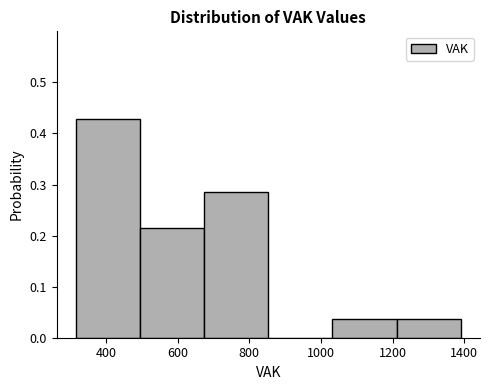

How tall is the bar that spans 680 to 860 on the x-axis? Neither the bar edges nor the heights are printed on the chart, so give them approximately, as read against the axes.

0.29